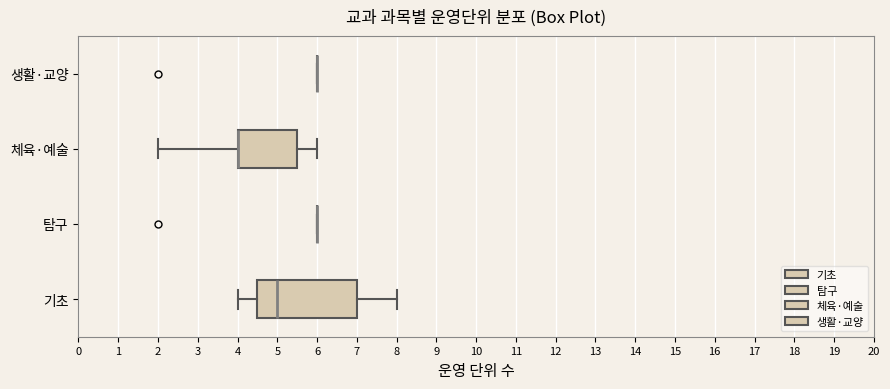

Which box is the widest, from its left edge to its right edge?

기초